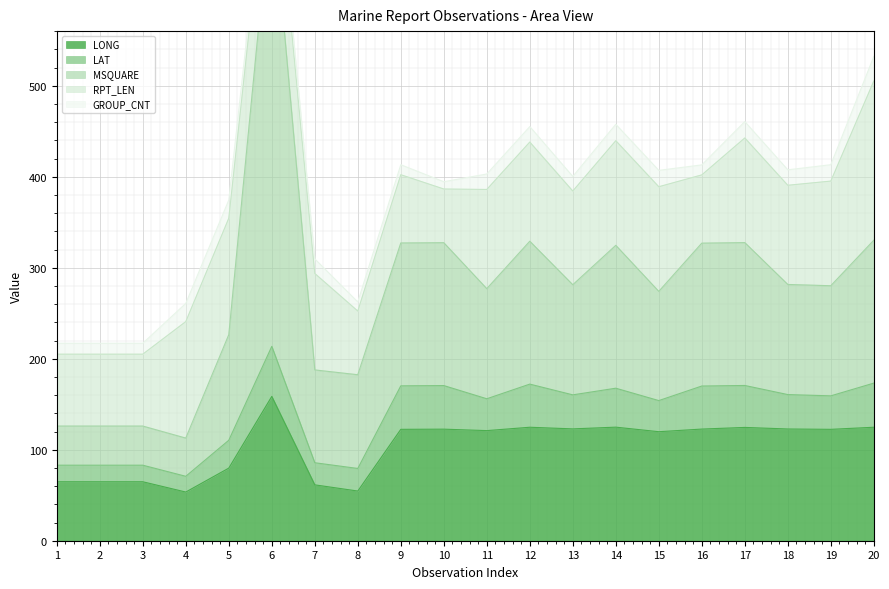

What is the maximum value for MSQUARE?

500.0